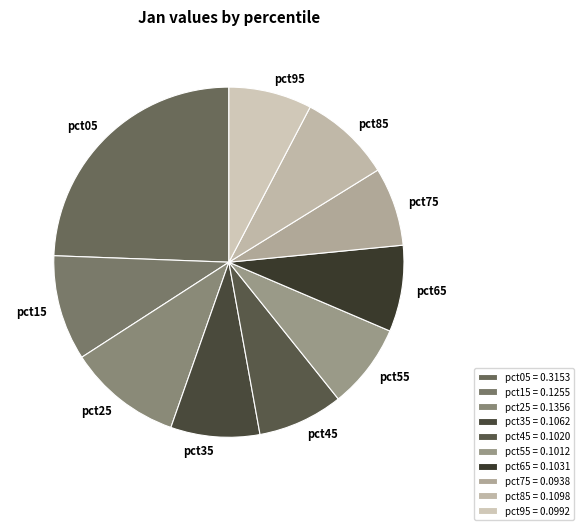

Which slice is the largest?

pct05